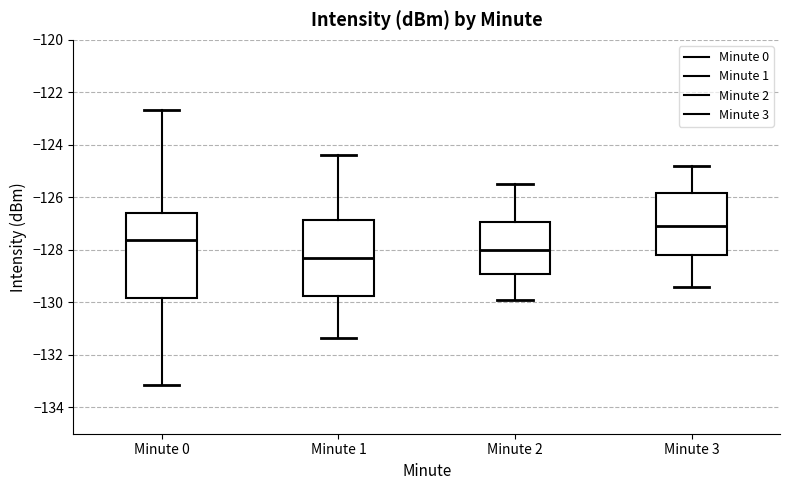

Which box's median line is the lowest?

Minute 1